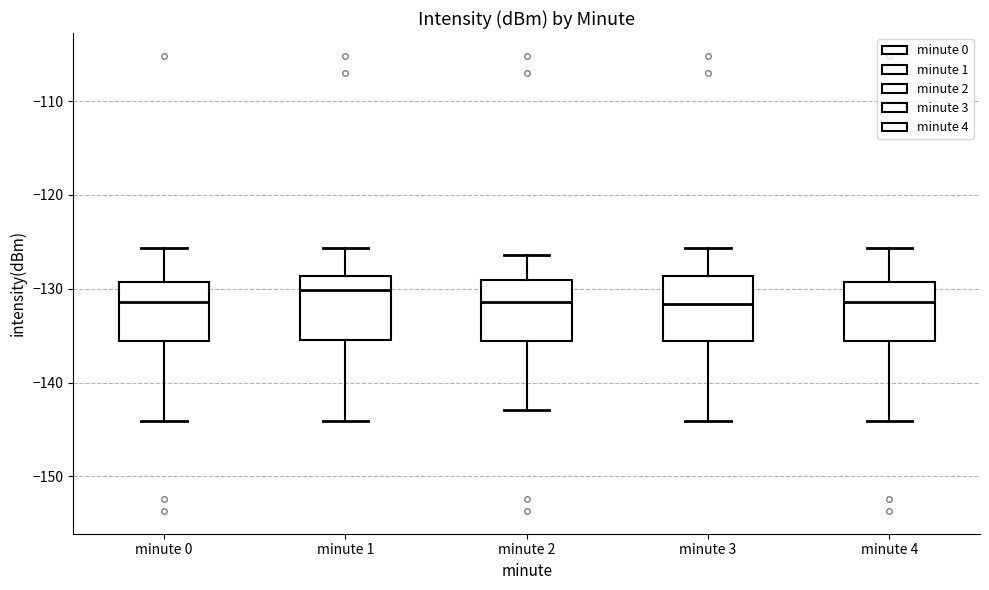

Reading left to right, read every box against the y-axis: the position of its median line, the range the box covers, and the ends of its whiskers. The values are not printed on the chart, so give them approximately, as read against the axis.

minute 0: median -131, box -136 to -129, whiskers -144 to -126
minute 1: median -130, box -135 to -129, whiskers -144 to -126
minute 2: median -131, box -136 to -129, whiskers -143 to -126
minute 3: median -132, box -136 to -129, whiskers -144 to -126
minute 4: median -131, box -136 to -129, whiskers -144 to -126